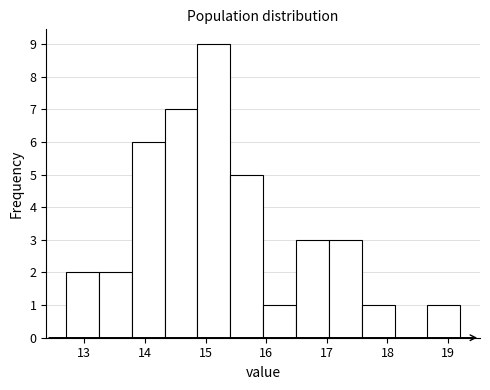

What is the height of the bar covering 17.6 to 18.1 on the x-axis? Neither the bar edges nor the heights are printed on the chart, so give them approximately, as read against the axes.

1